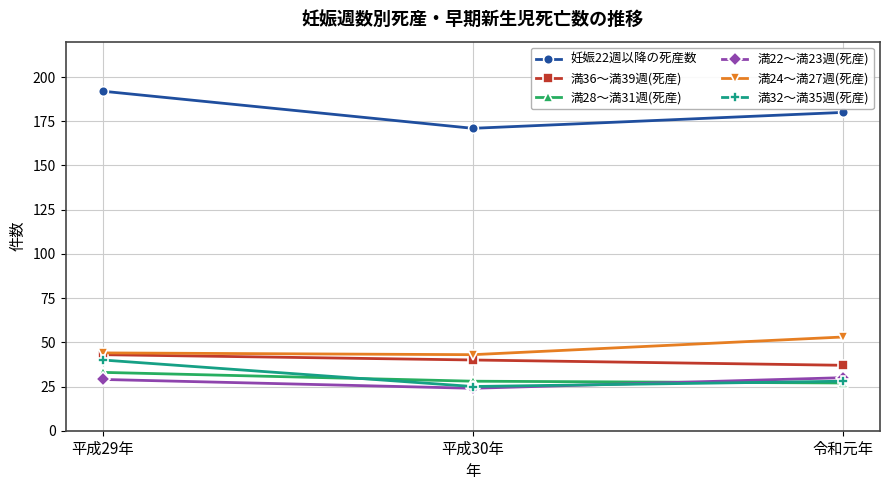

The value of 満24～満27週(死産) at 平成30年 is 14. True or false?

False